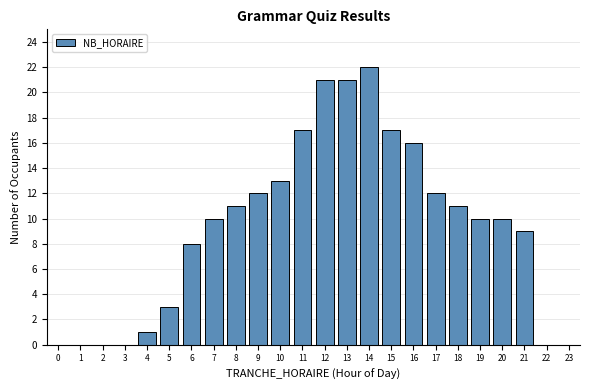

Reading left to right, extract all data points from this chart.

0=0	1=0	2=0	3=0	4=1	5=3	6=8	7=10	8=11	9=12	10=13	11=17	12=21	13=21	14=22	15=17	16=16	17=12	18=11	19=10	20=10	21=9	22=0	23=0